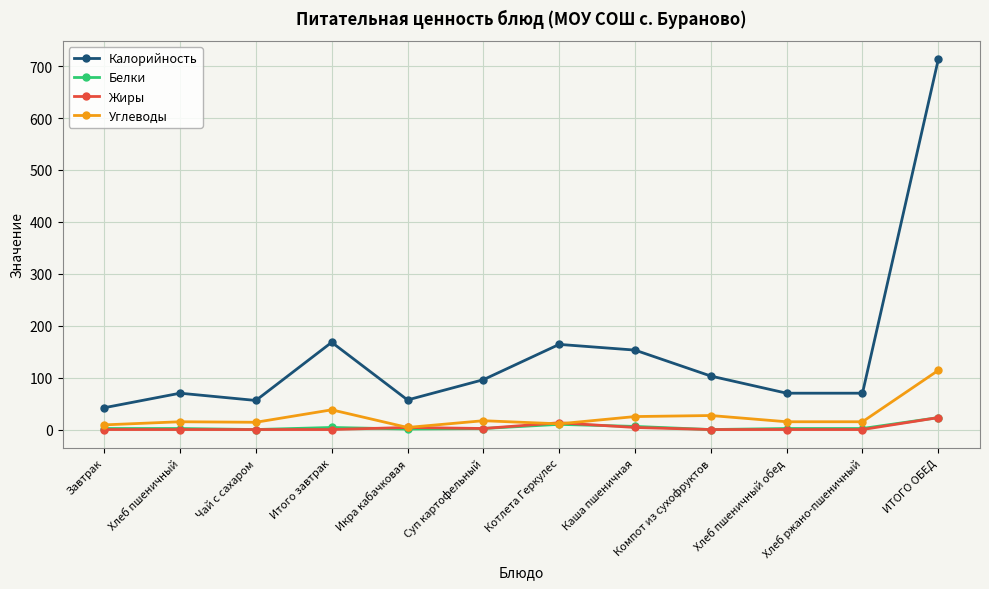

Is it true that Жиры equals 4 at Икра кабачковая?

True